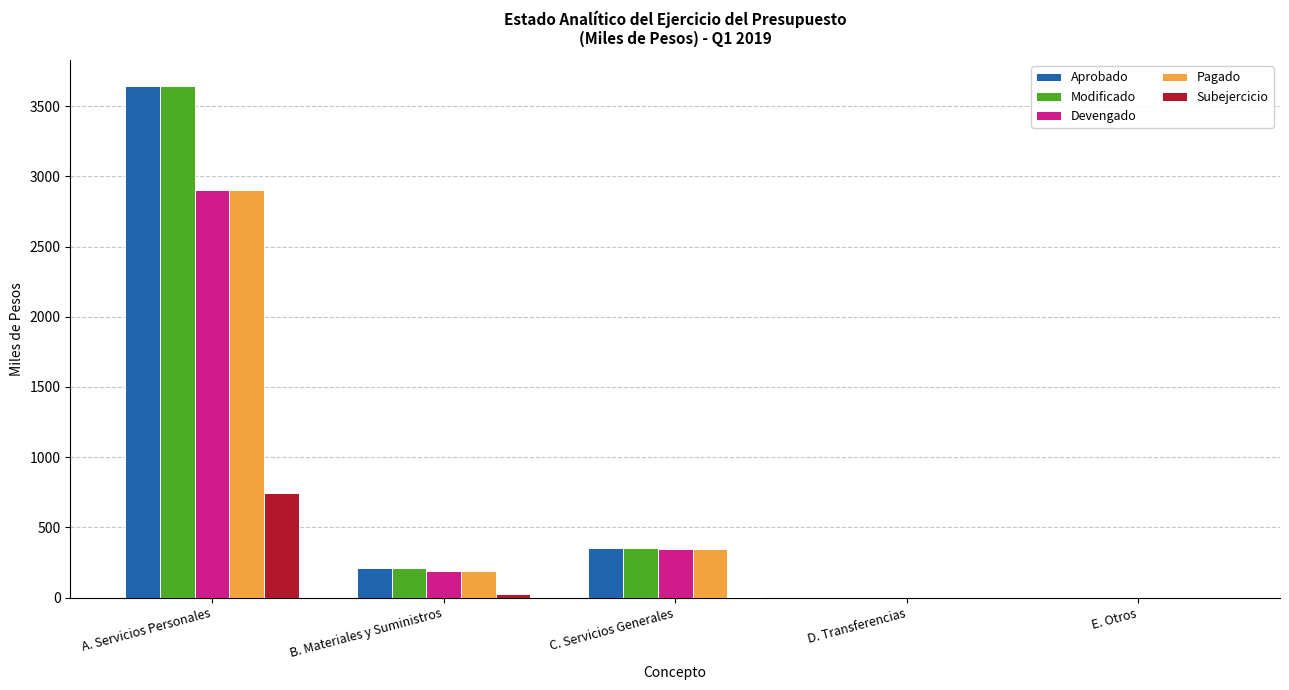

The Modificado series shows 3645.7 at A. Servicios Personales. True or false?

True